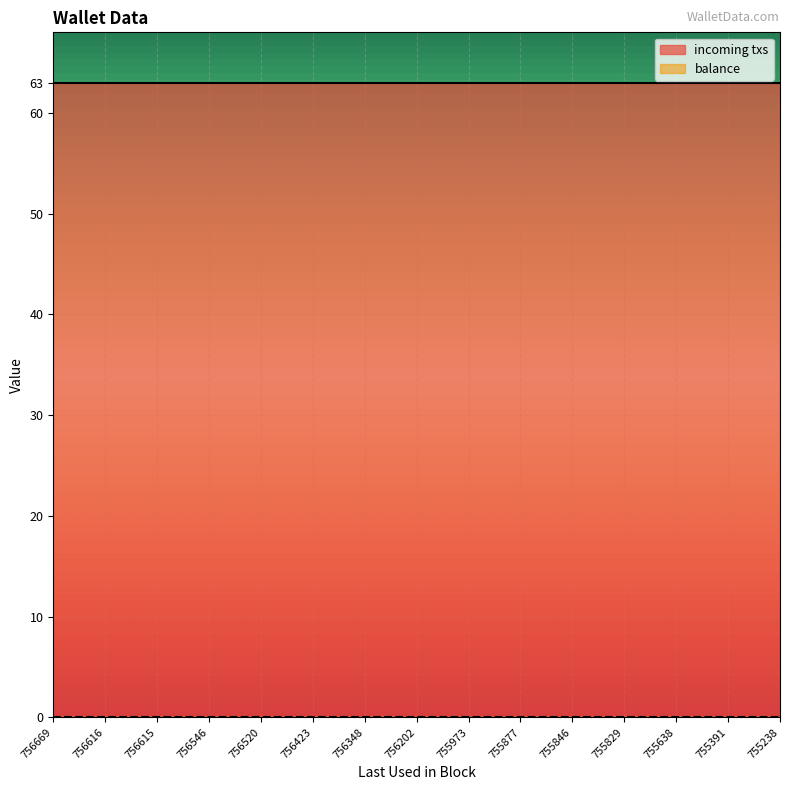

What is the highest value of the incoming txs series?

63